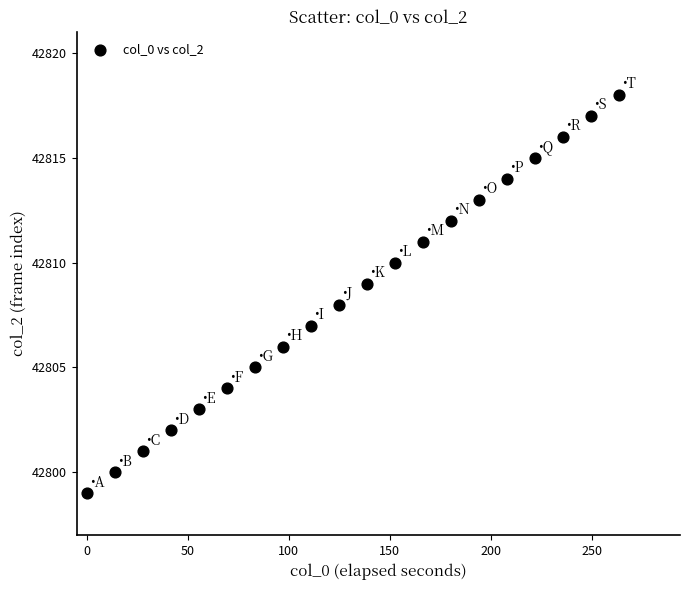

What is the range of Y values (max minus min)?

19